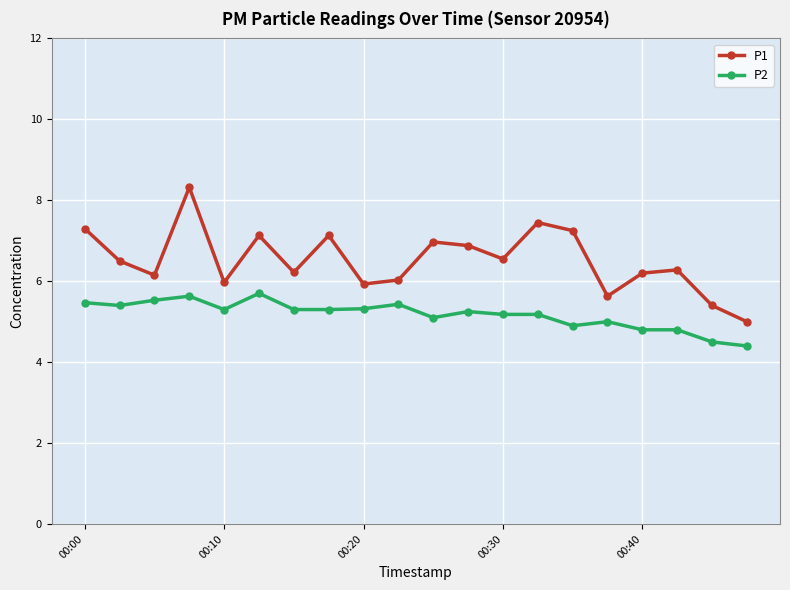

Rank the series by their maximum value, from lowest to highest.

P2, P1